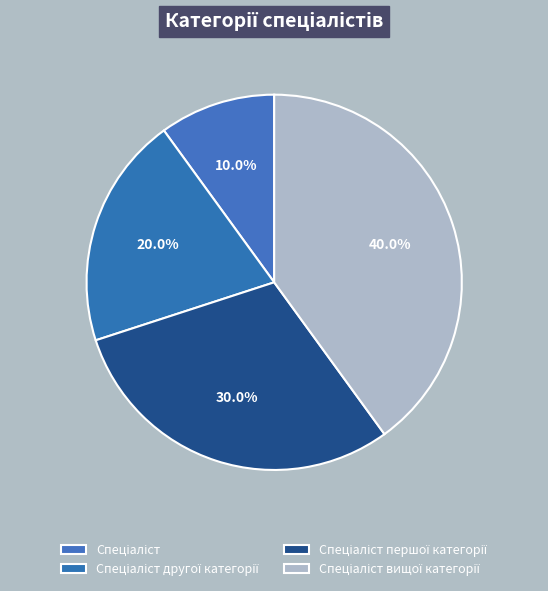

How many slices are in this pie chart?

4